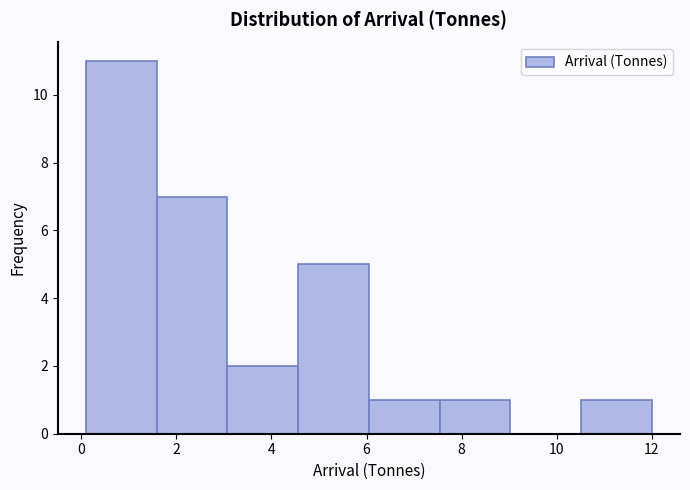

Which range on the x-axis has the tallest bar?

0.2 to 1.6